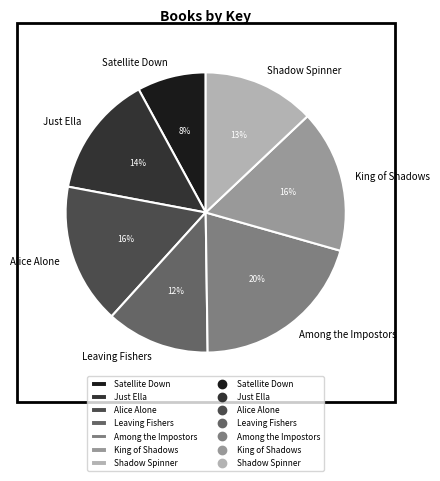

To the nearest percent, what is the average slice percentage?

14%